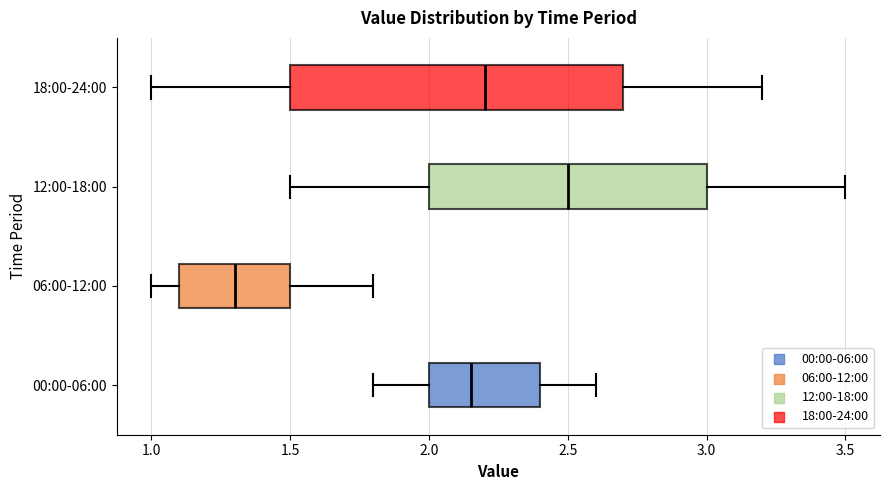

Where is the left edge of the box for 00:00-06:00 on the x-axis? The values are not printed on the chart, so give them approximately, as read against the axis.

2.00